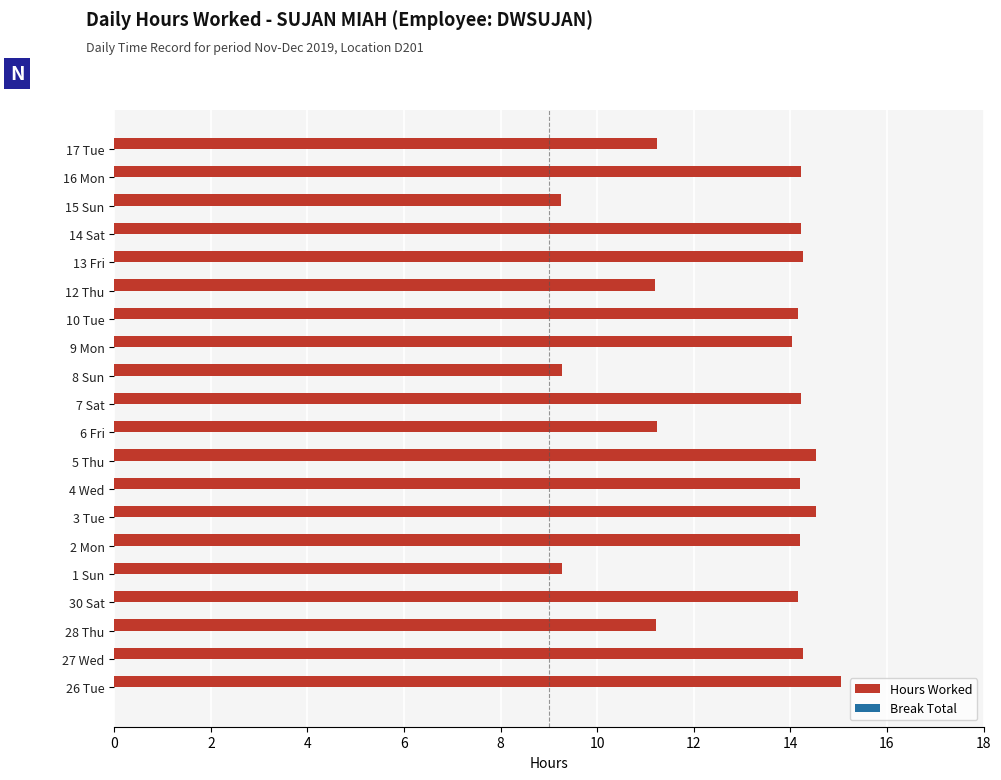

What is the average value?

12.9